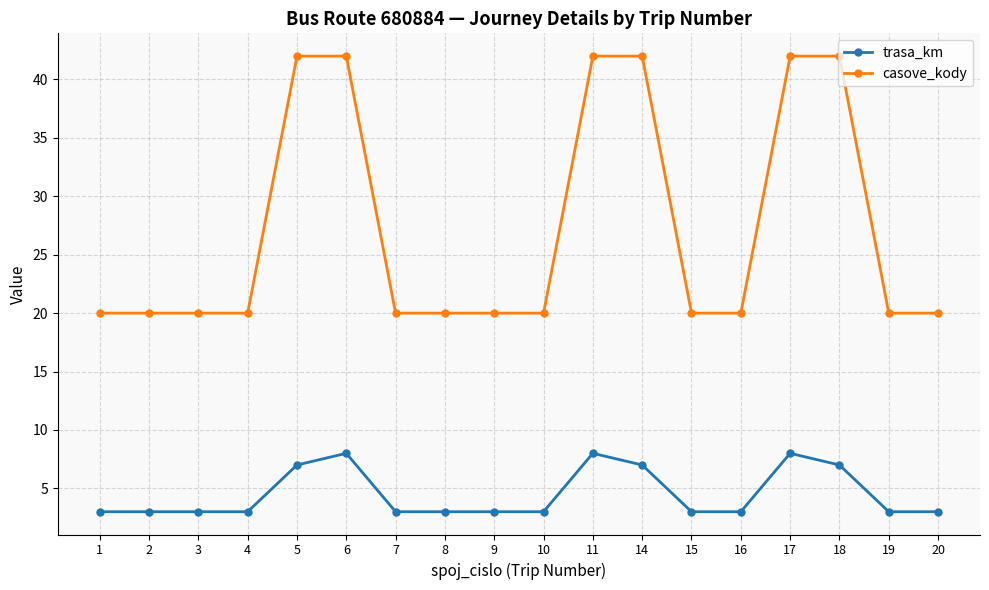

Does the chart display data point markers on the line(s)?

Yes